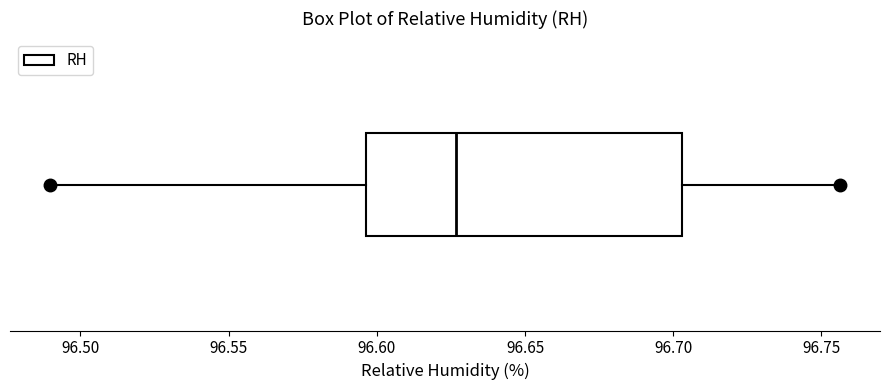

Transcribe this box plot: give where the median line is, the range the box spans, and where the two whiskers end, as read against the x-axis. The values are not printed on the chart, so give them approximately, as read against the axis.

median 96.625, box 96.595 to 96.705, whiskers 96.490 to 96.755